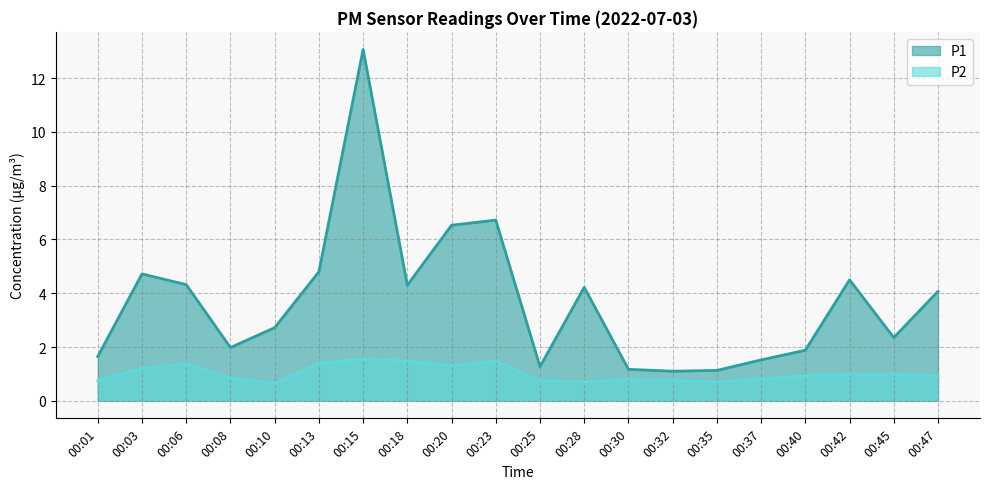

Which series has the widest spread of values?

P1